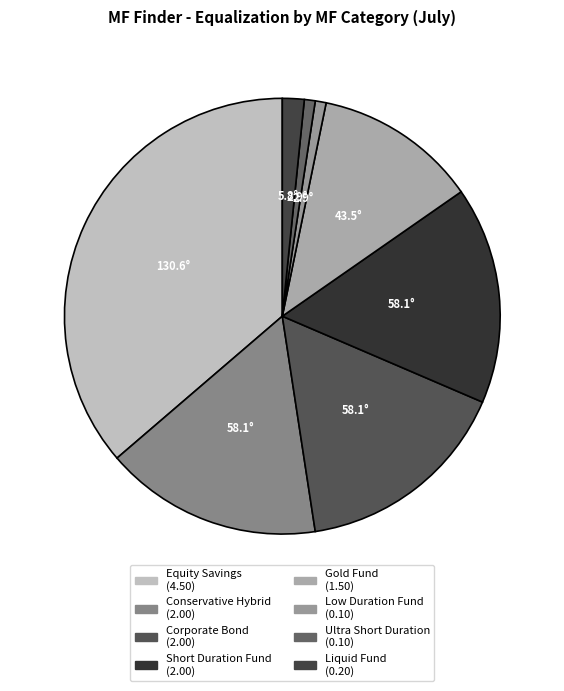

The Liquid Fund slice represents 1% of the pie. True or false?

False